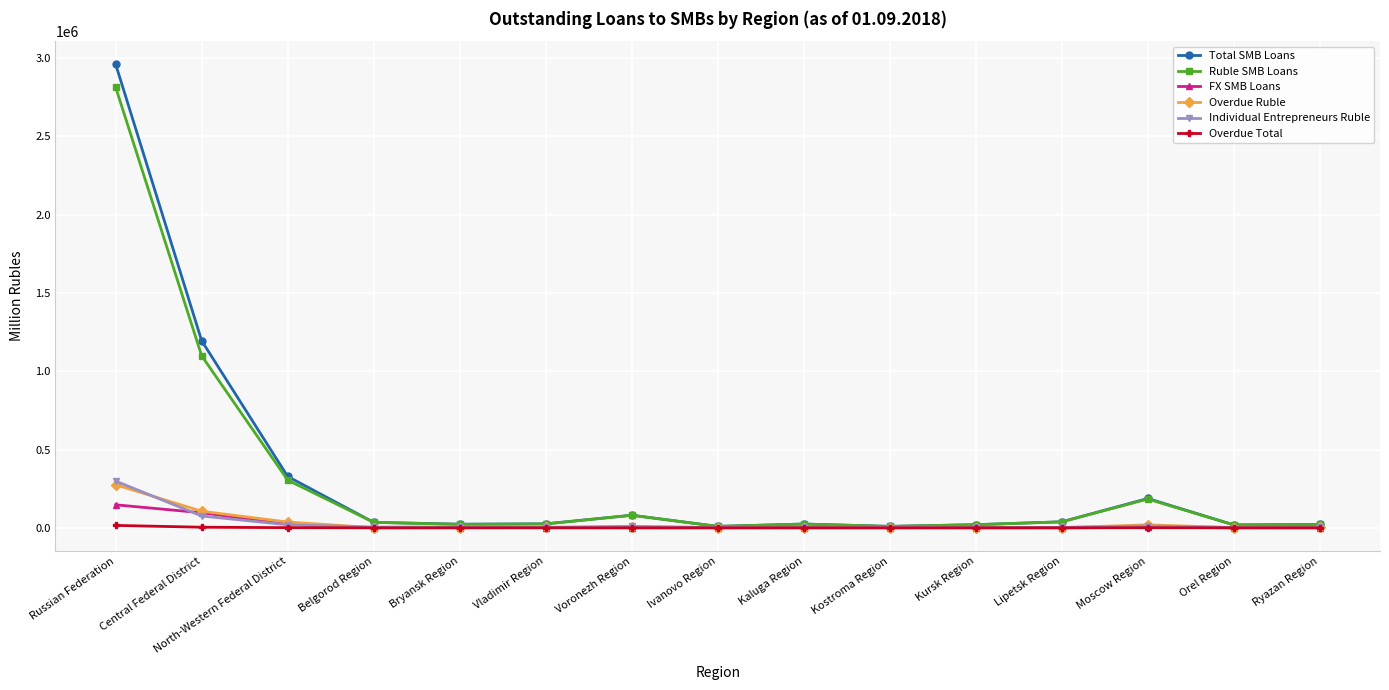

What is the label of the 5th point from the right?

Kursk Region